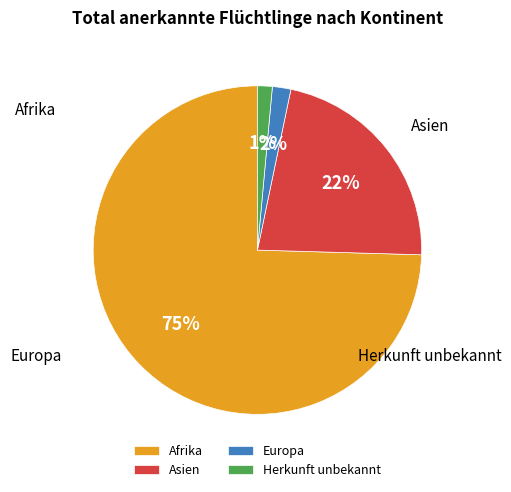

Rank the categories by value from highest to lowest.

Afrika, Asien, Europa, Herkunft unbekannt